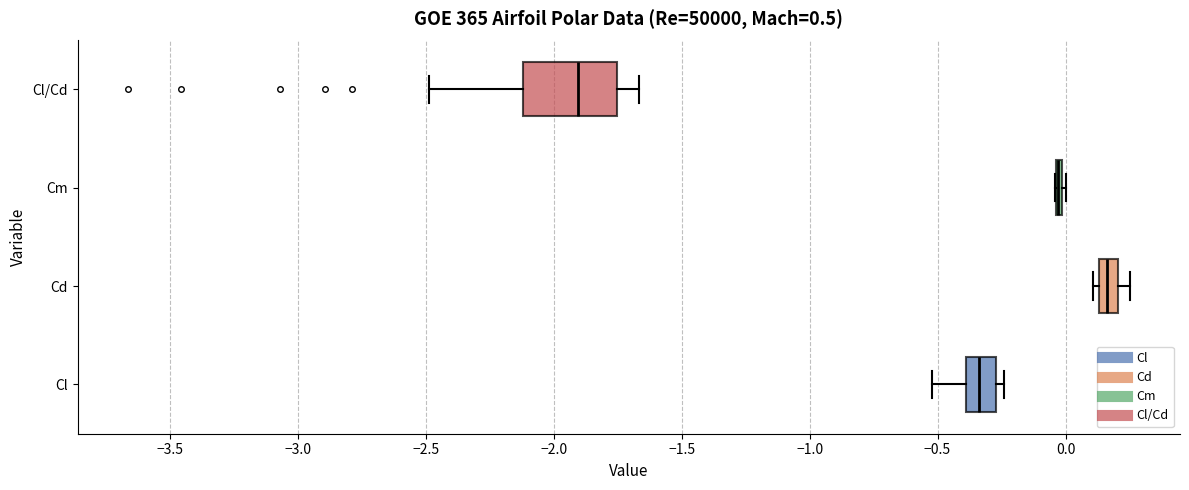

Where is the right edge of the box for Cd on the x-axis? The values are not printed on the chart, so give them approximately, as read against the axis.

0.20